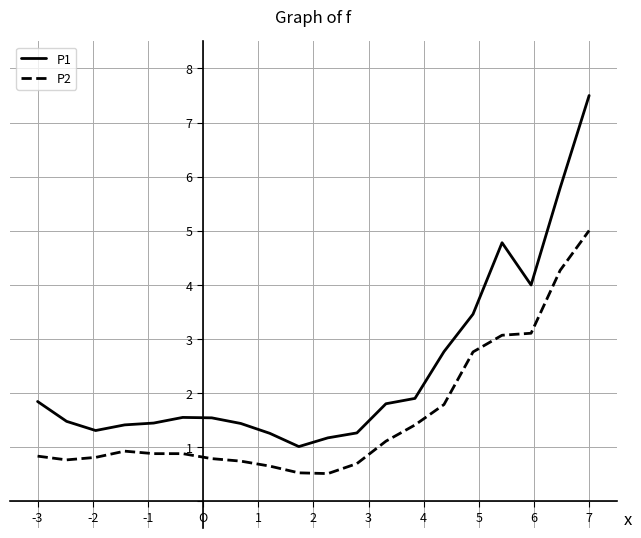

Which series has the largest total across all categories?

P1